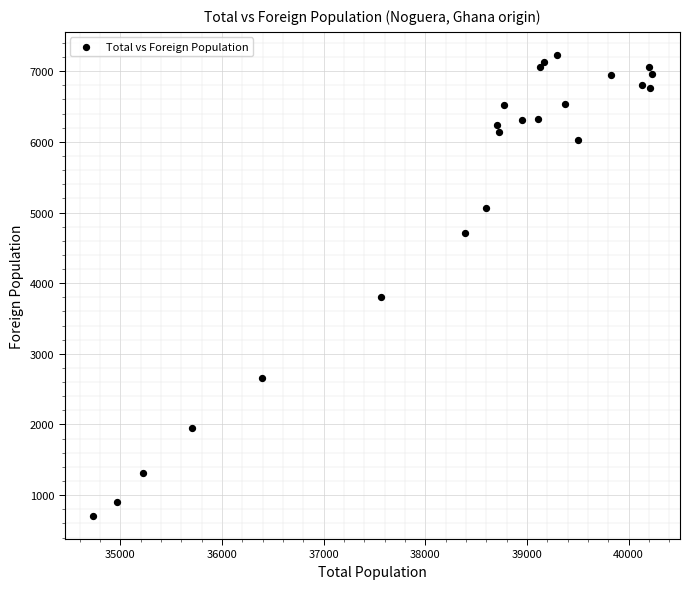

What Y value in the scatter plot is closest to 3968?

3809